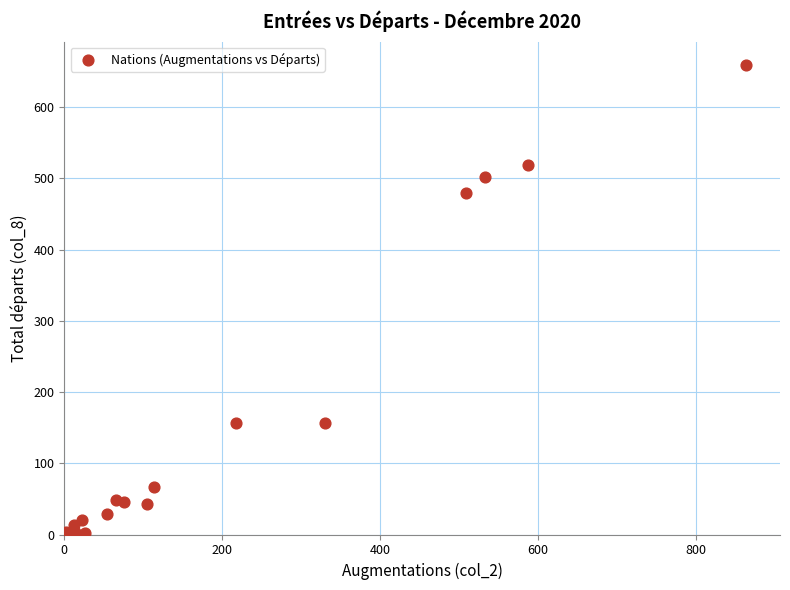

What Y value in the scatter plot is closest to 329?

479